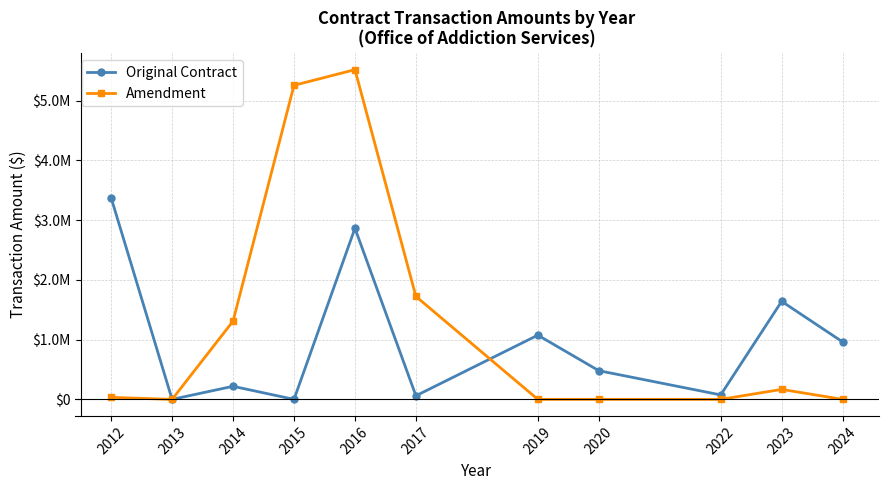

The value of Amendment at 2017 is 1722030.0. True or false?

True